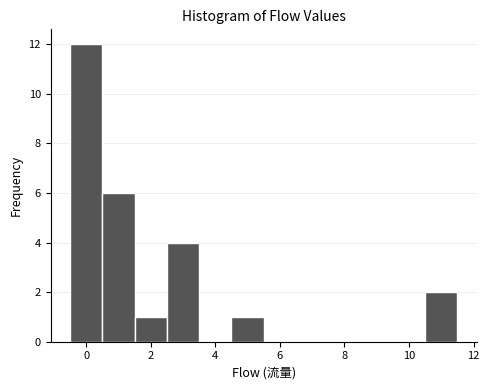

Reading left to right, transcribe this chart: for each bar, give the range it covers on the x-axis and its height. Neither the bar edges nor the heights are printed on the chart, so give them approximately, as read against the axes.

-0.5 to 0.5: 12
0.5 to 1.5: 6
1.5 to 2.5: 1
2.5 to 3.5: 4
3.5 to 4.5: 0
4.5 to 5.5: 1
5.5 to 6.5: 0
6.5 to 7.5: 0
7.5 to 8.5: 0
8.5 to 9.5: 0
9.5 to 10.5: 0
10.5 to 11.5: 2